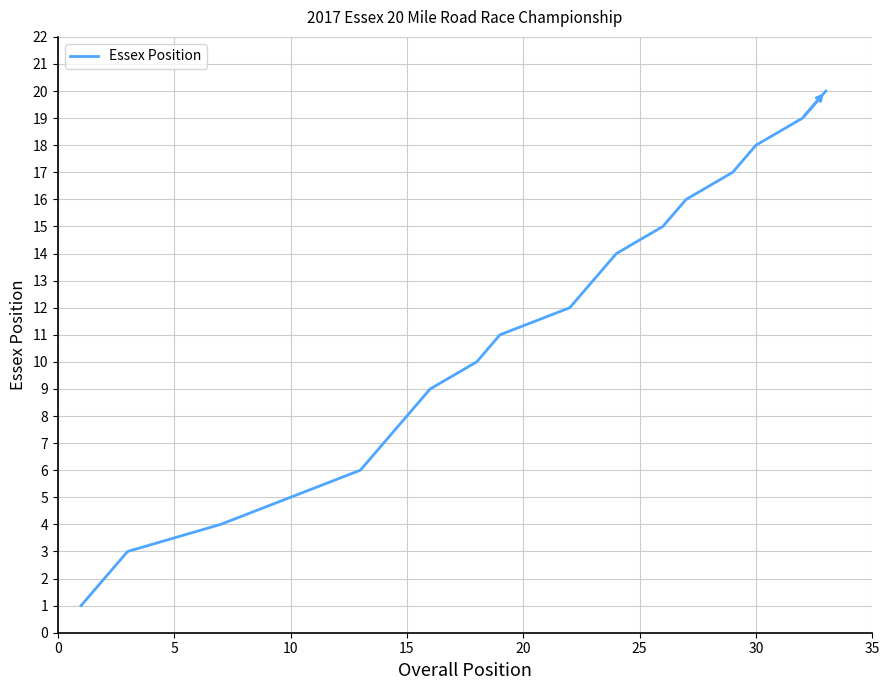

Reading right to left, extract all data points from this chart.

20	19	18	17	16	15	14	13	12	11	10	9	8	7	6	5	4	3	2	1